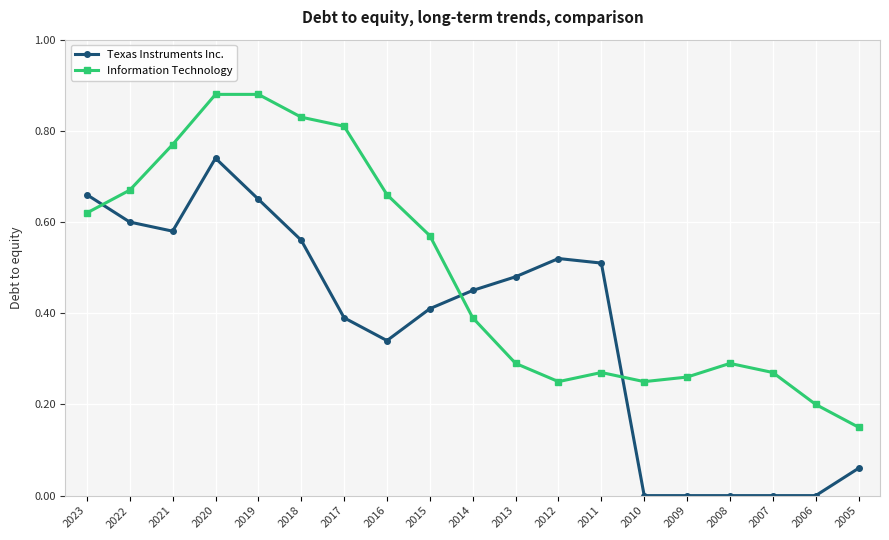

List the series in order of their overall mean, lowest first.

Texas Instruments Inc., Information Technology